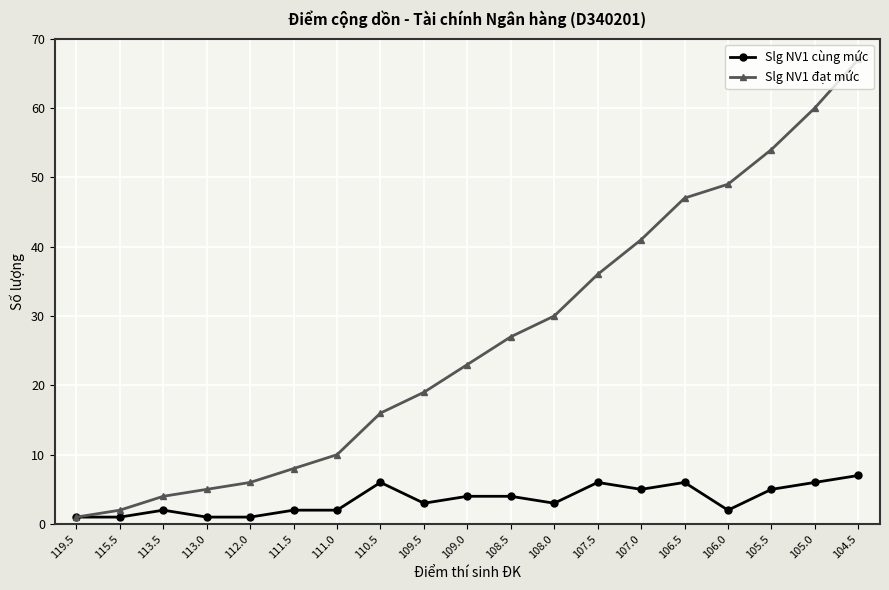

Which series changed the most between 105.5 and 104.5?

Slg NV1 đạt mức